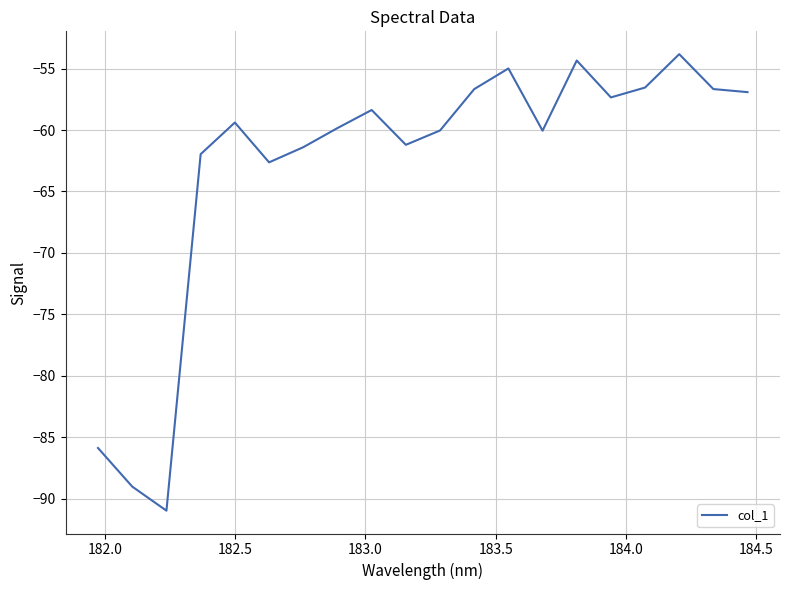

What is the smallest value displayed?

-91.0